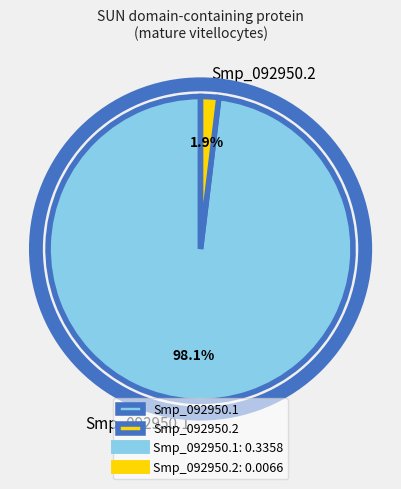

The Smp_092950.1 slice represents 98% of the pie. True or false?

True